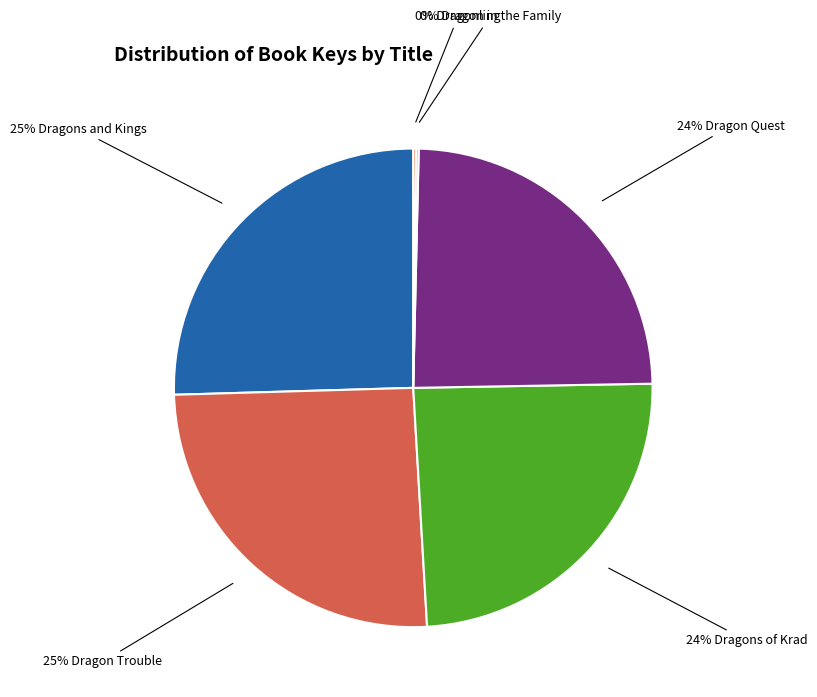

How many segments does this pie chart have?

6